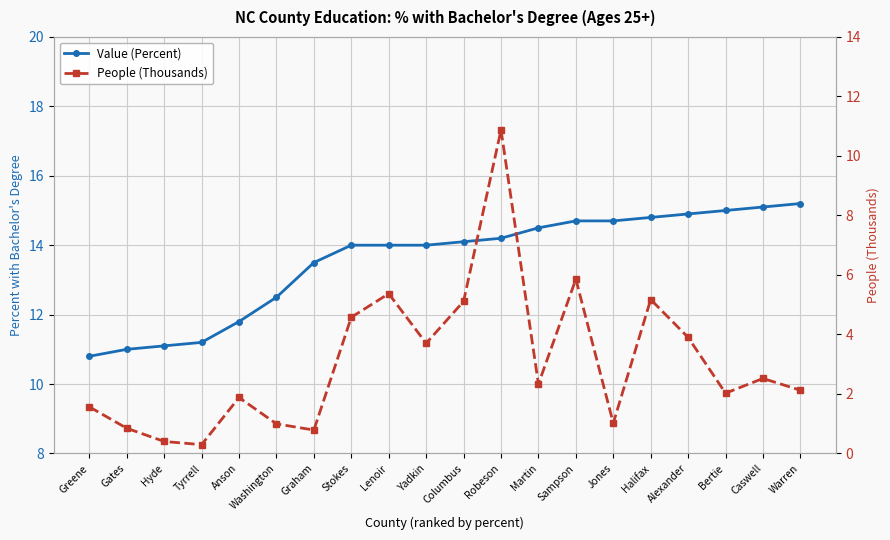

Is it true that Value (Percent) equals 10.8 at Greene?

True